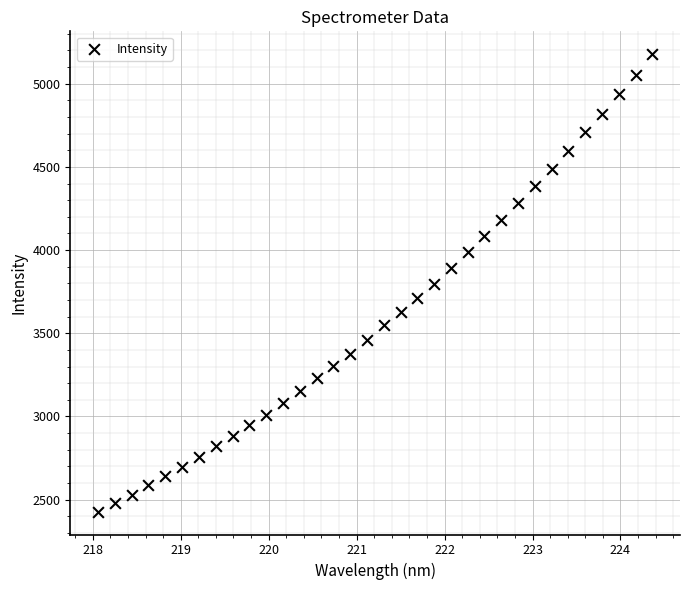

What is the range of X values (max minus min)?

6.3